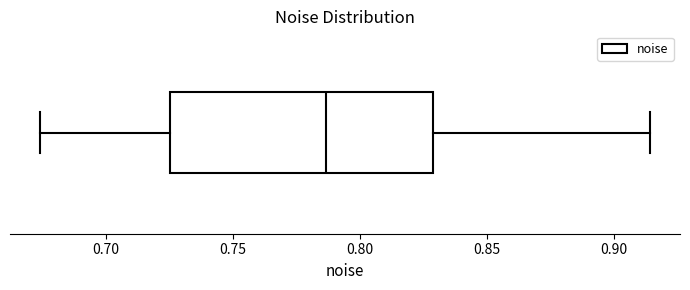

Transcribe this box plot: give where the median line is, the range the box spans, and where the two whiskers end, as read against the x-axis. The values are not printed on the chart, so give them approximately, as read against the axis.

median 0.785, box 0.725 to 0.830, whiskers 0.675 to 0.915